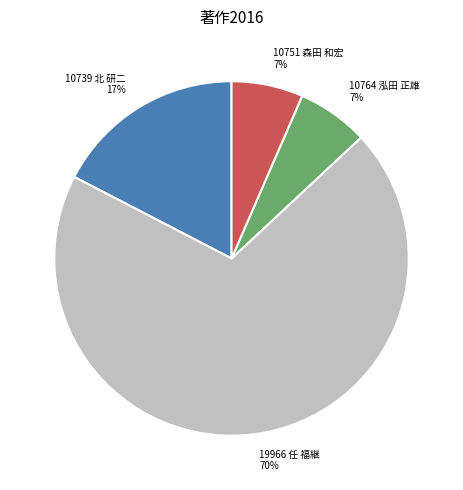

Which slice represents more than half of the pie?

19966 任 福継